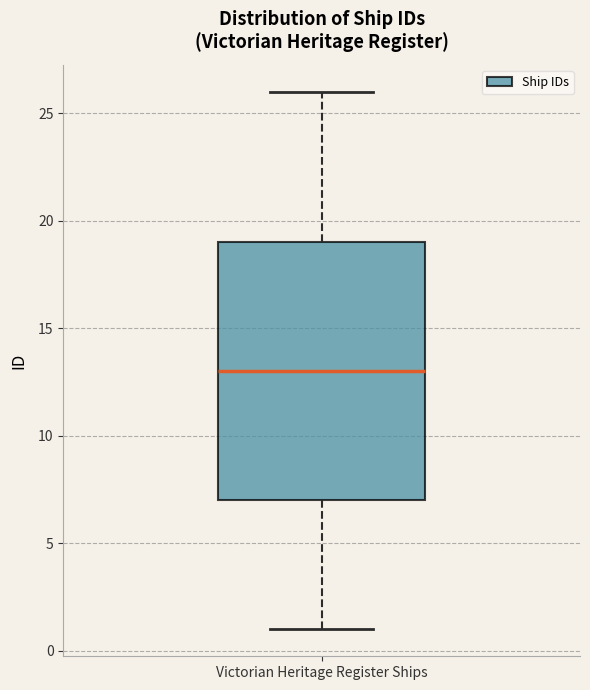

Where does the median line of the box for Victorian Heritage Register Ships sit on the y-axis? The values are not printed on the chart, so give them approximately, as read against the axis.

13